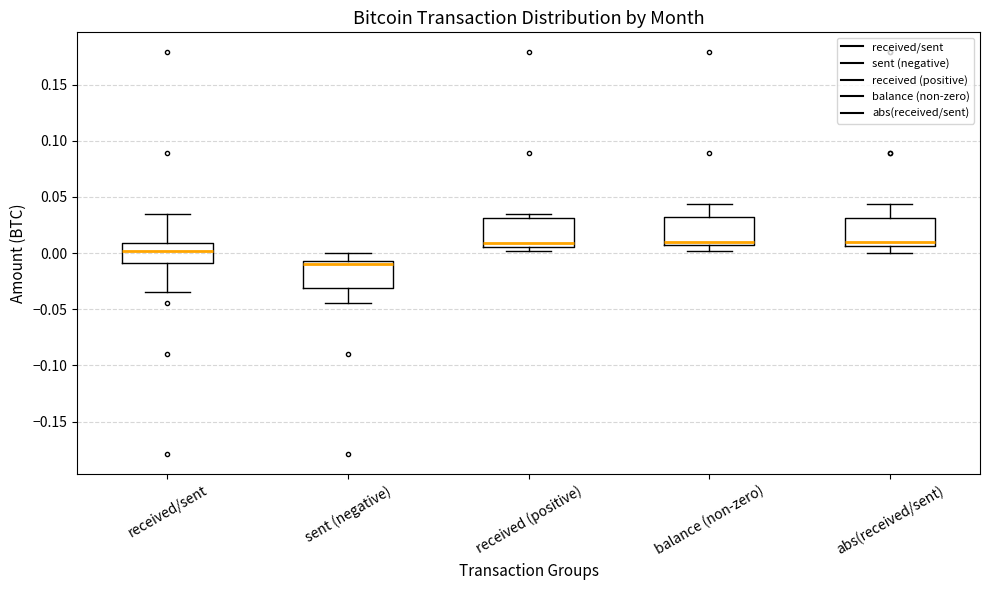

Reading left to right, read every box against the y-axis: the position of its median line, the range the box covers, and the ends of its whiskers. The values are not printed on the chart, so give them approximately, as read against the axis.

received/sent: median 0.000, box -0.010 to 0.010, whiskers -0.035 to 0.035
sent (negative): median -0.010, box -0.030 to -0.005, whiskers -0.045 to 0.000
received (positive): median 0.010, box 0.005 to 0.030, whiskers 0.000 to 0.035
balance (non-zero): median 0.010, box 0.005 to 0.030, whiskers 0.000 to 0.045
abs(received/sent): median 0.010, box 0.005 to 0.030, whiskers 0.000 to 0.045